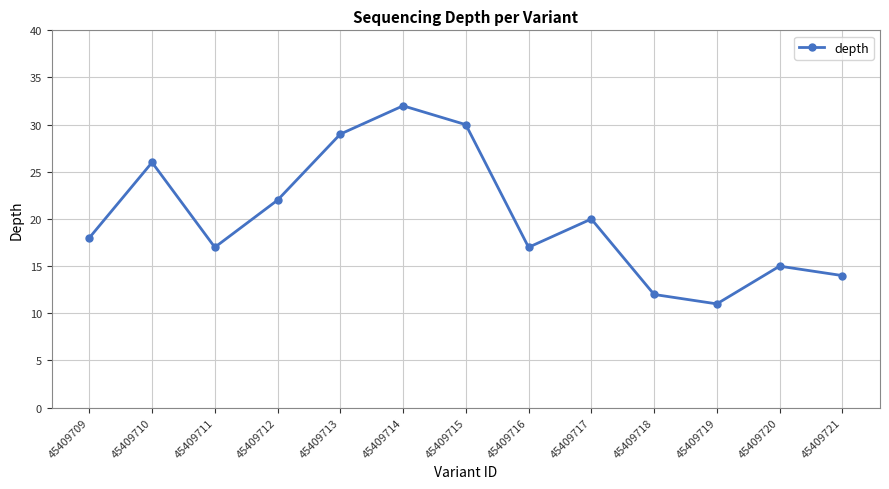

What is the ratio of the value at 45409711 to the value at 45409714?

0.5